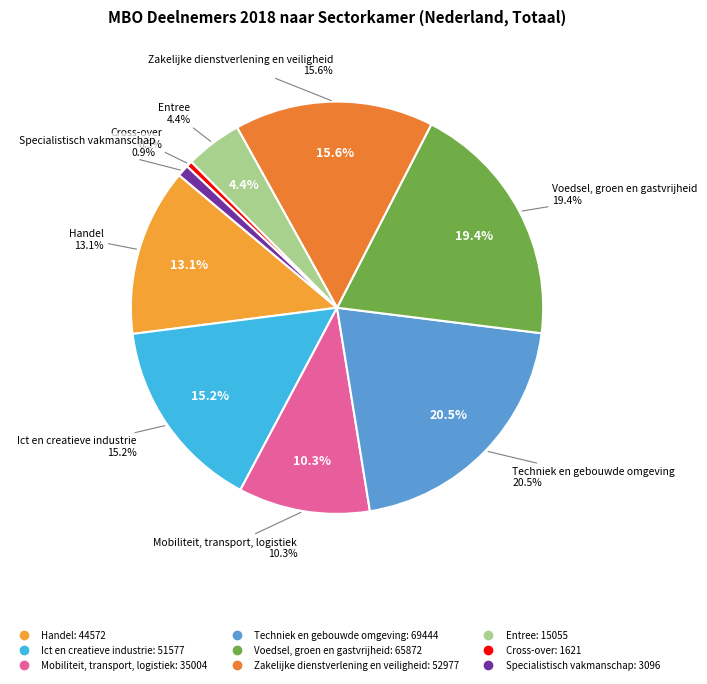

How many slices are in this pie chart?

9